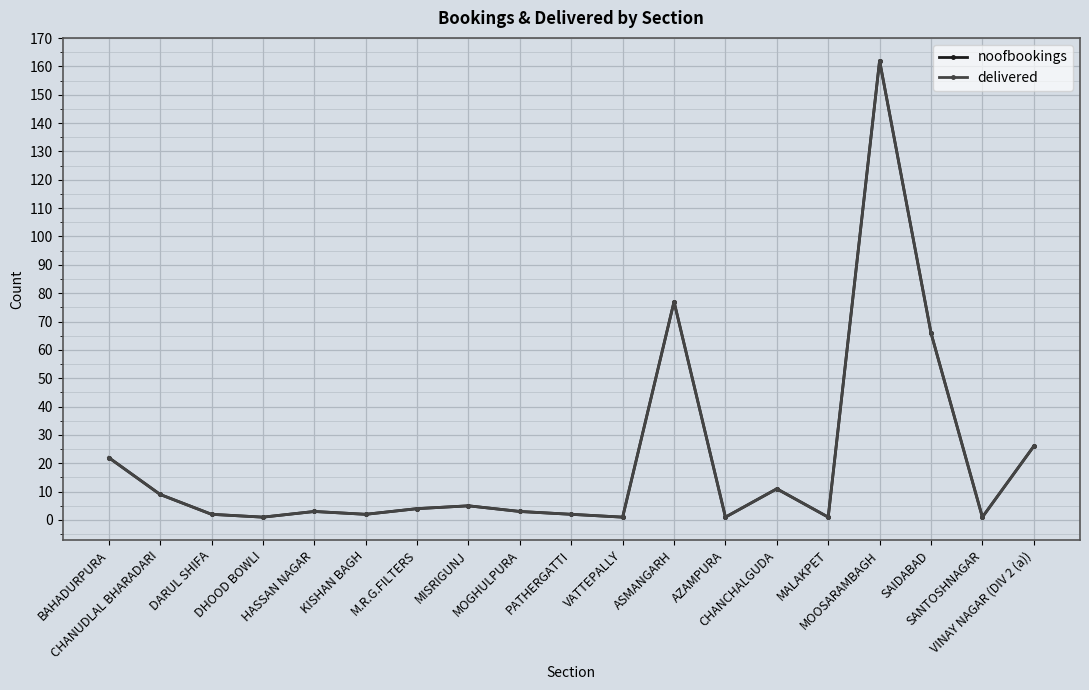

True or false: delivered has a value of 1 at VATTEPALLY.

True